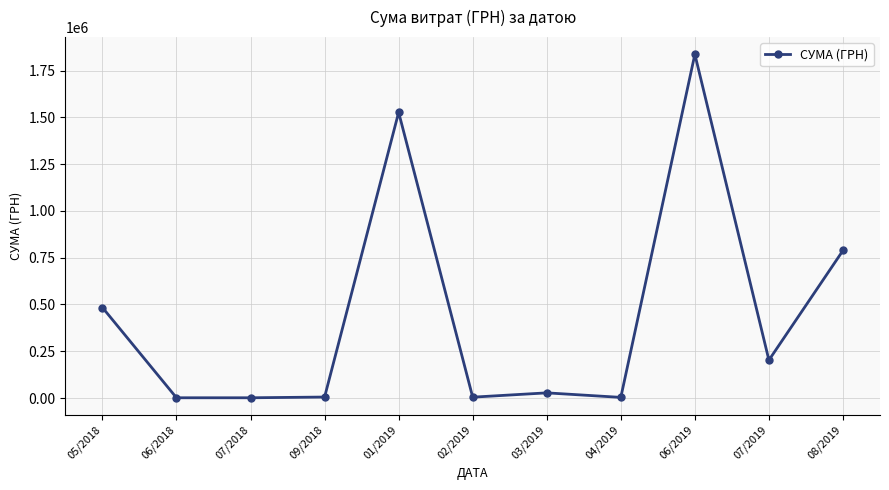

What is the greatest value displayed?

1837698.8